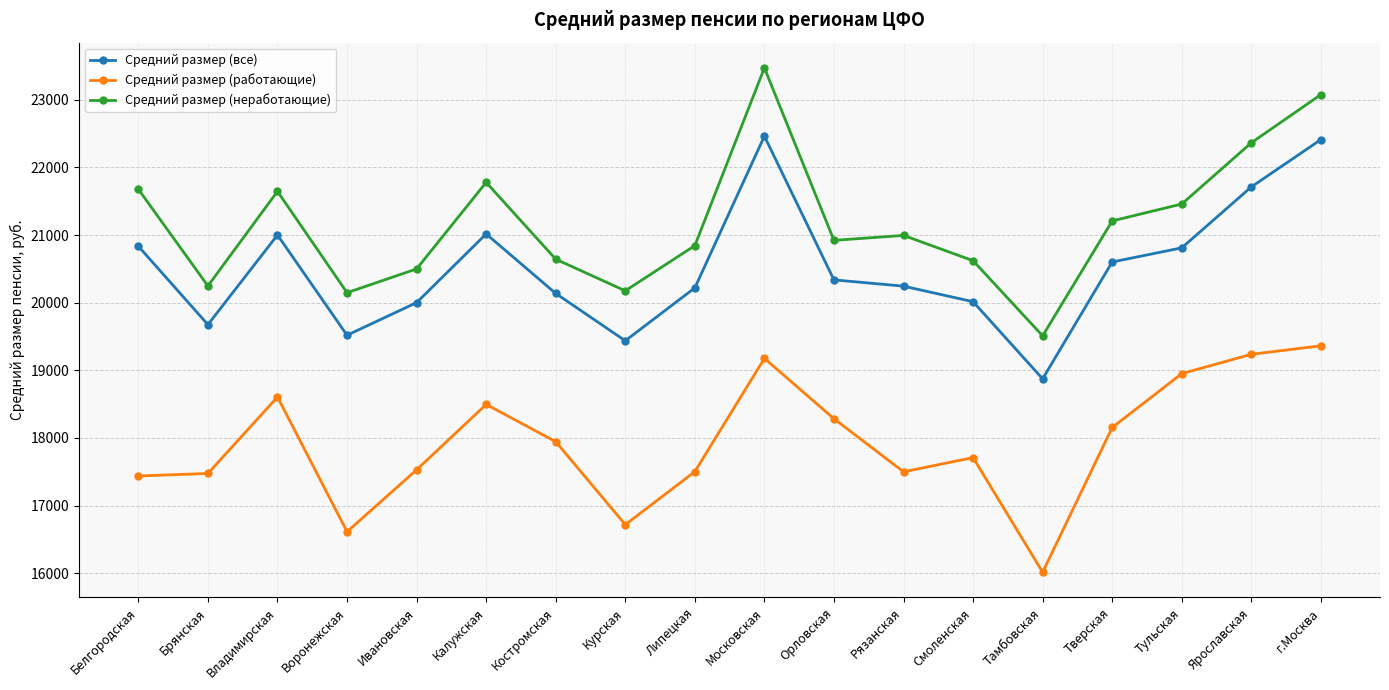

Is the value of Средний размер (неработающие) at г.Москва greater than the value of Средний размер (все) at Рязанская?

Yes